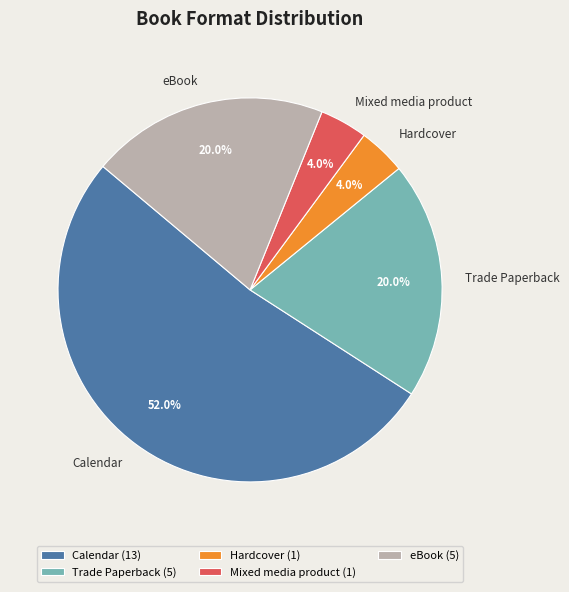

What percentage is the eBook slice, to the nearest percent?

20%